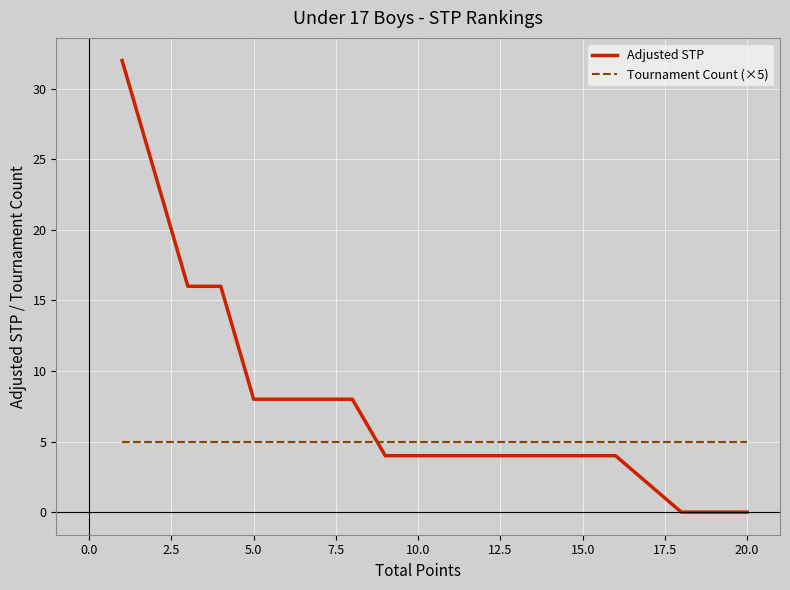

At how many categories does at least one series exceed 27?

1